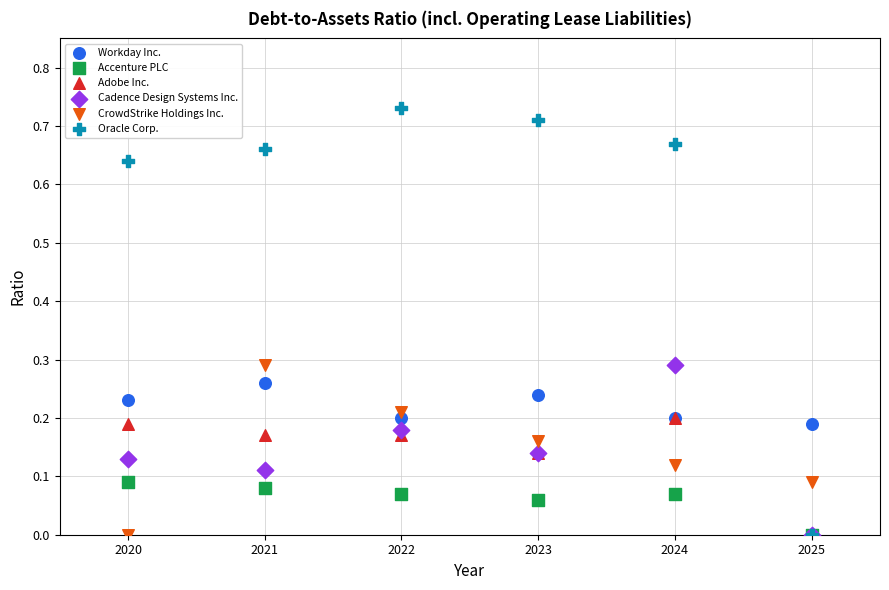

What are all the series names shown in the legend?

Workday Inc., Accenture PLC, Adobe Inc., Cadence Design Systems Inc., CrowdStrike Holdings Inc., Oracle Corp.